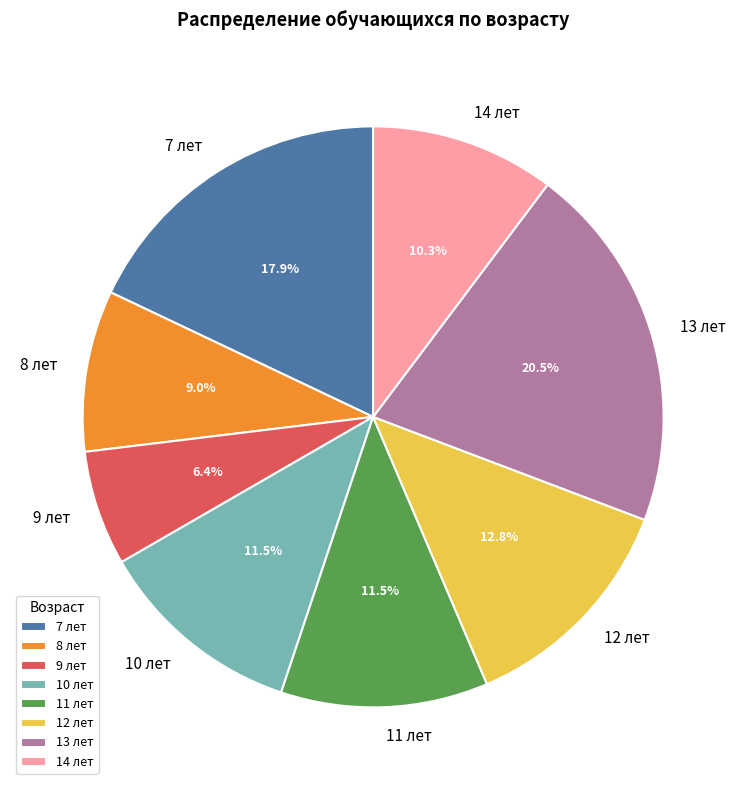

Combined, do 12 лет and 8 лет account for over 50%?

No